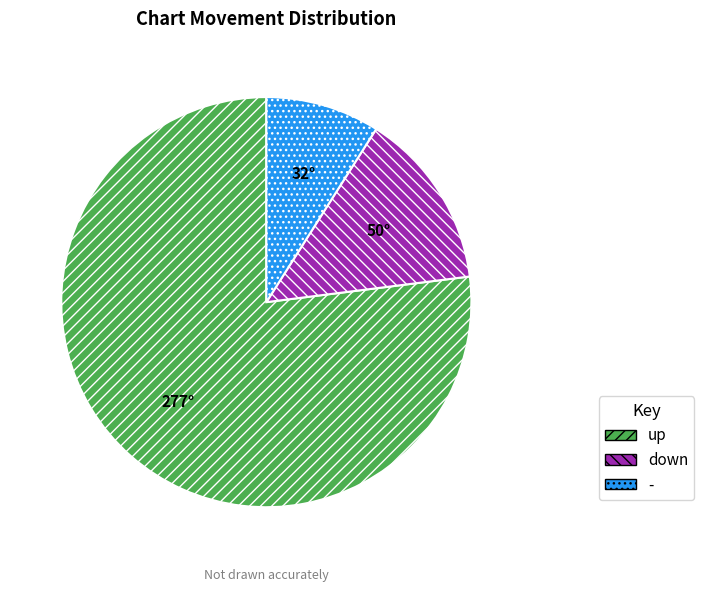

Rank the categories by value from highest to lowest.

up, down, -